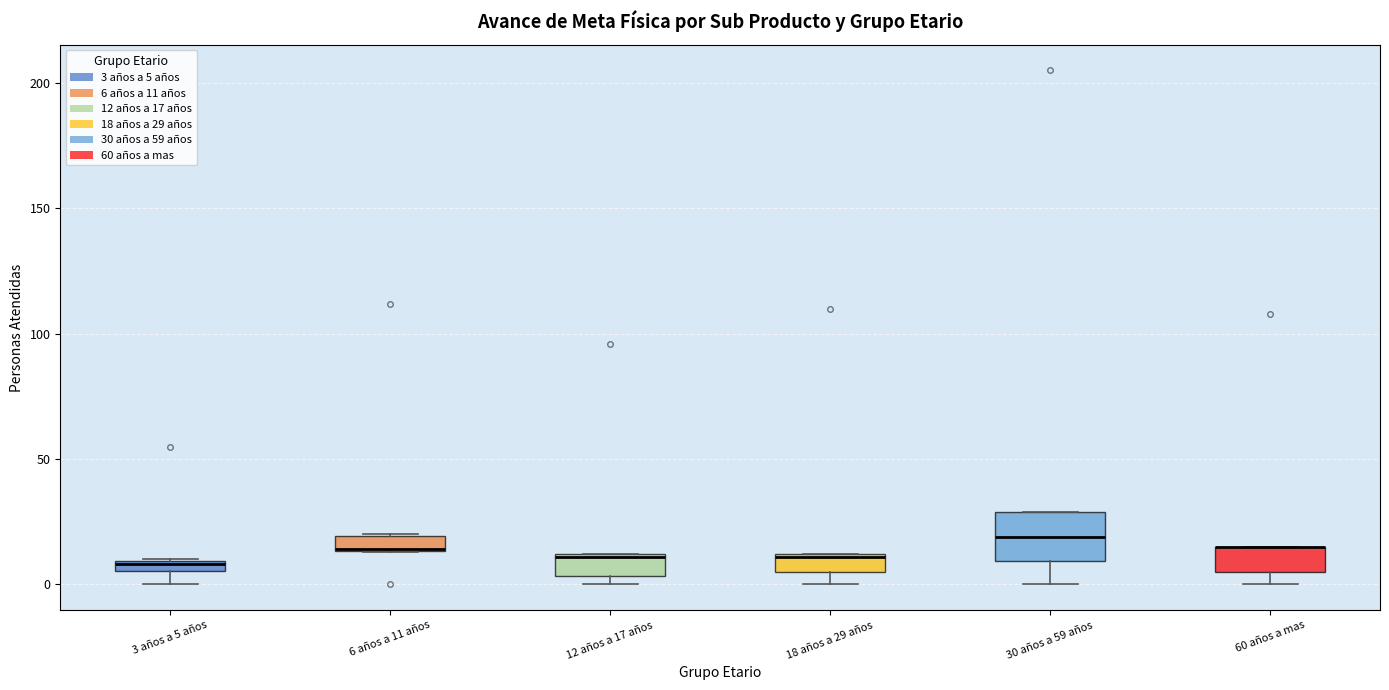

Comparing the boxes themselves (not the whiskers), which one is the tallest?

30 años a 59 años